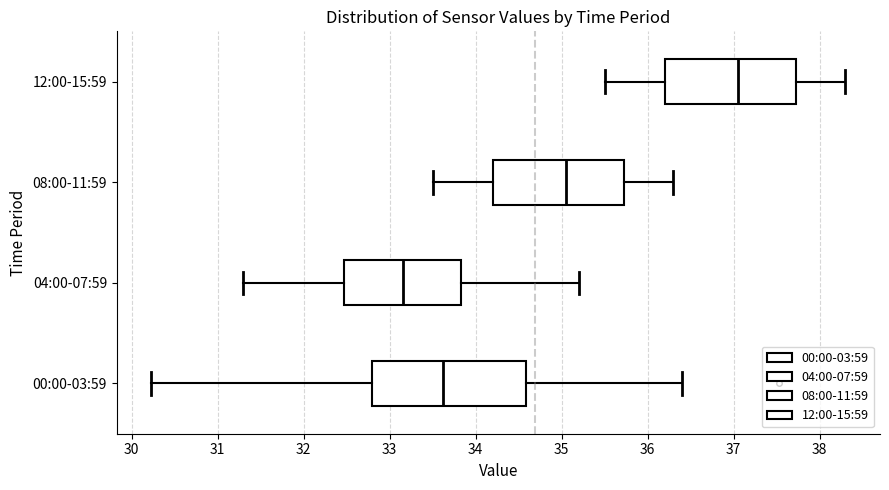

Comparing the boxes themselves (not the whiskers), which one is the widest?

00:00-03:59